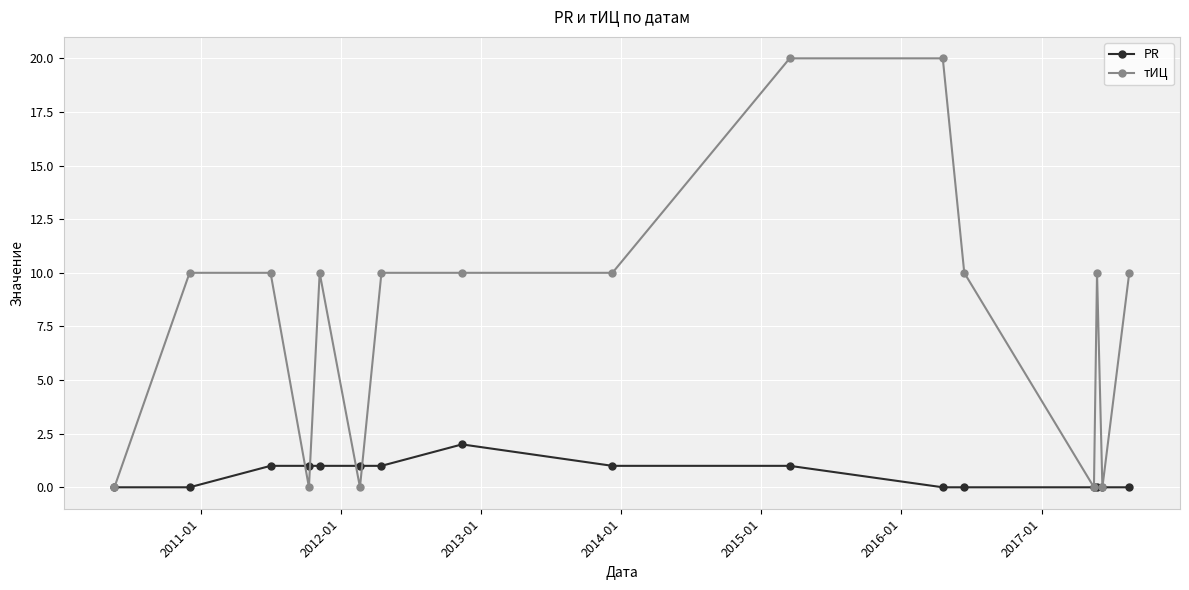

Rank the series by their maximum value, from lowest to highest.

PR, тИЦ